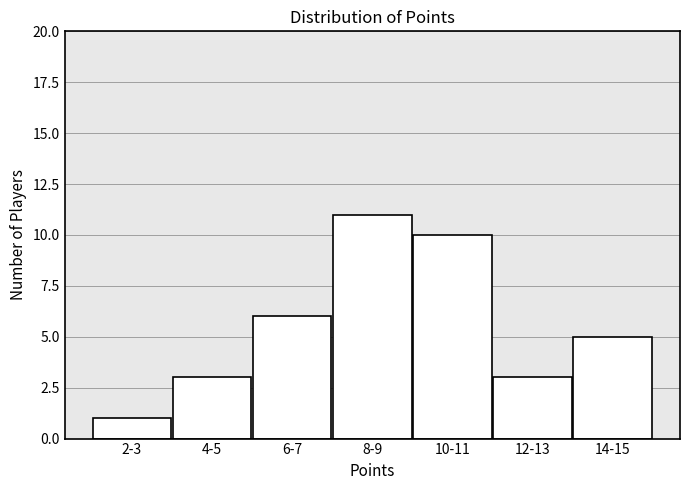

Reading left to right, extract all data points from this chart.

1	3	6	11	10	3	5